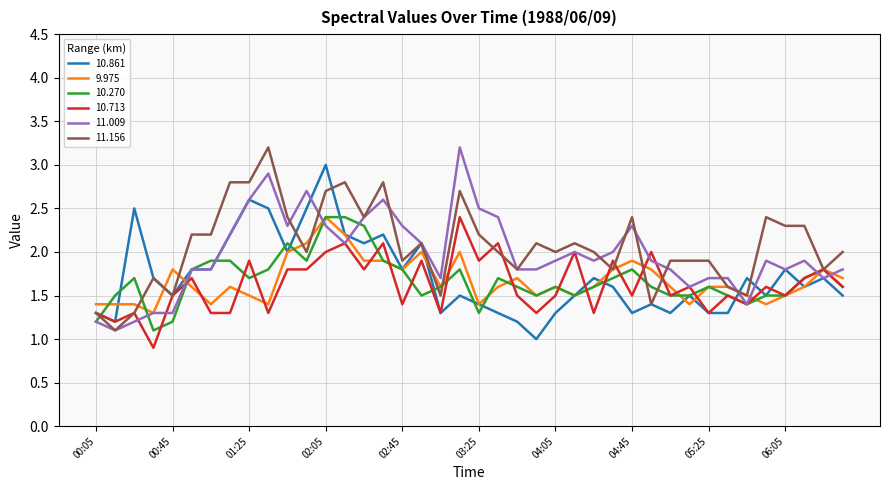

What is the maximum value shown in the chart?

3.2